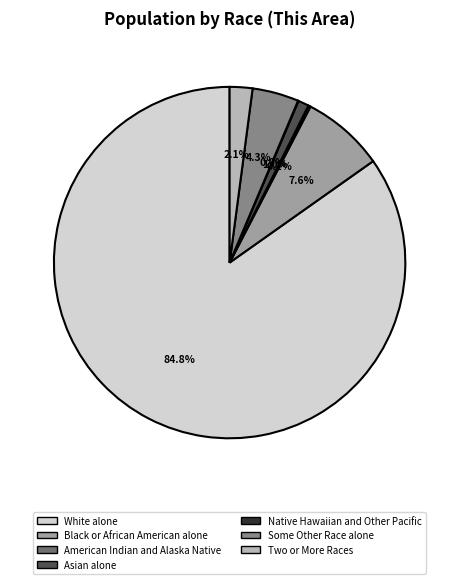

To the nearest percent, what is the difference between the largest and smallest slice percentages?

85%